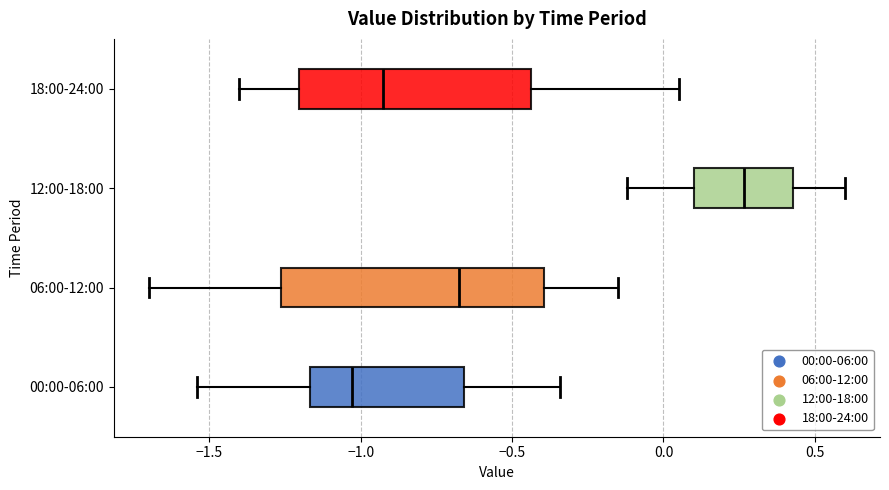

Where is the left edge of the box for 18:00-24:00 on the x-axis? The values are not printed on the chart, so give them approximately, as read against the axis.

-1.20